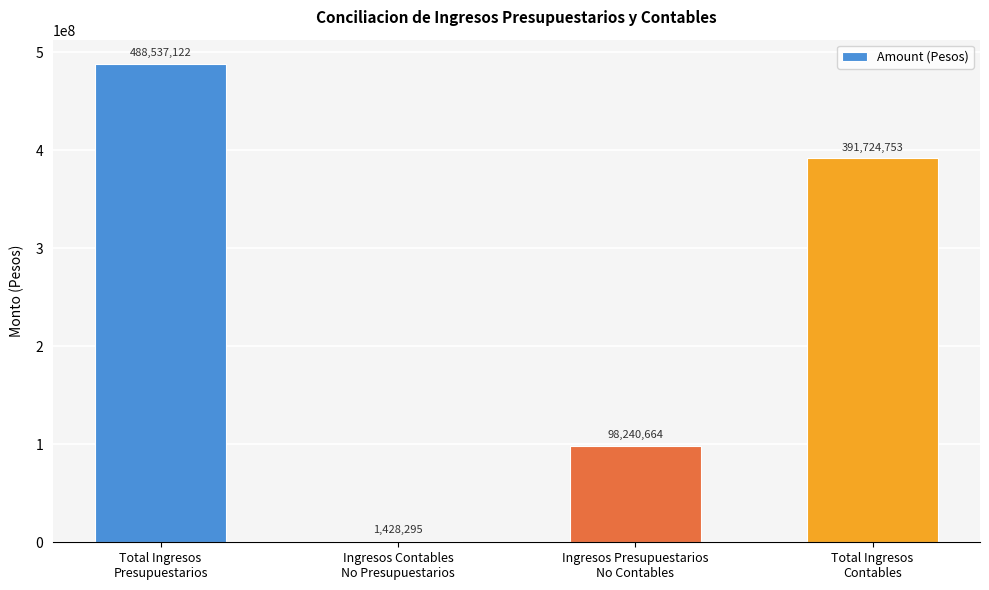

What is the greatest value displayed?

488537122.1